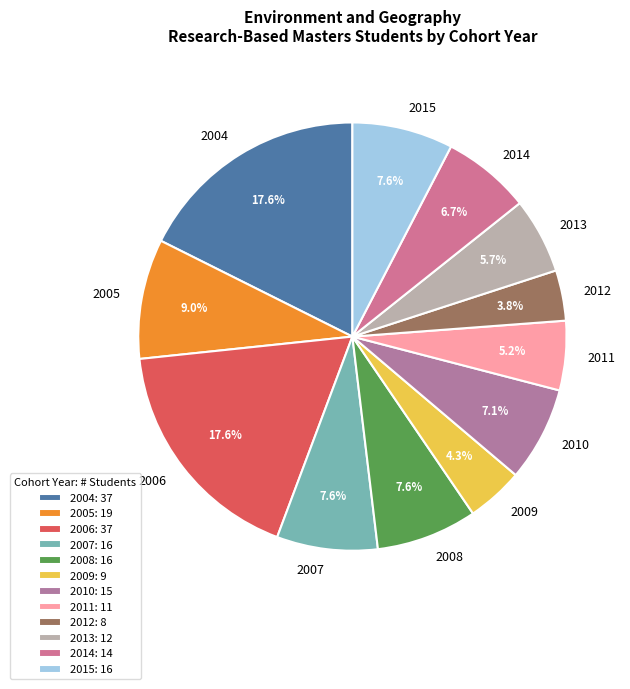

What percentage is the 2010 slice, to the nearest percent?

7%